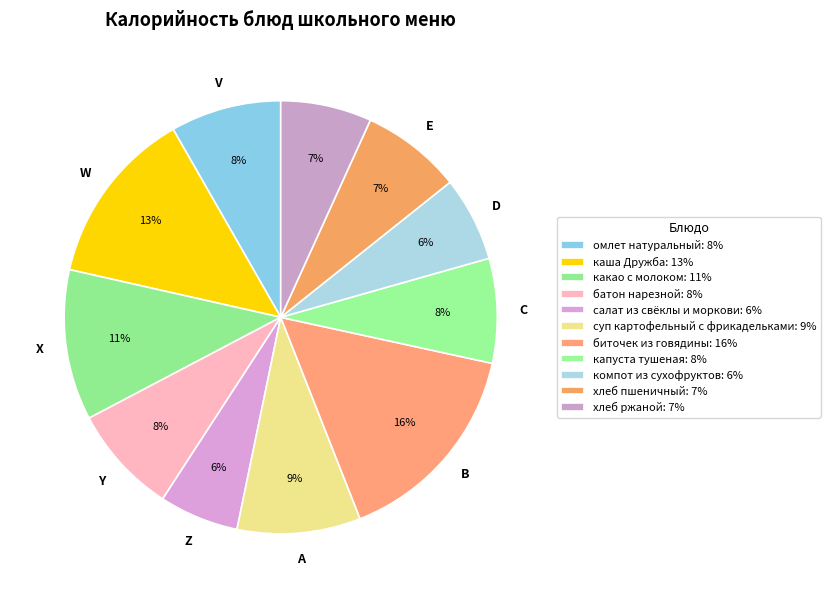

Which slice is the largest?

биточек из говядины